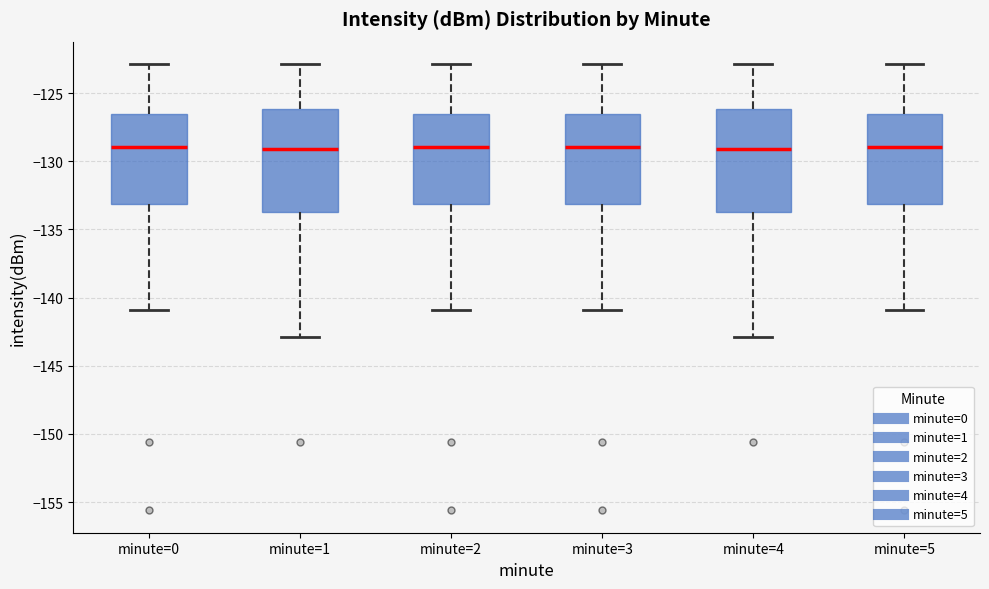

Where does the upper whisker of the box for minute=3 end on the y-axis? The values are not printed on the chart, so give them approximately, as read against the axis.

-123.0